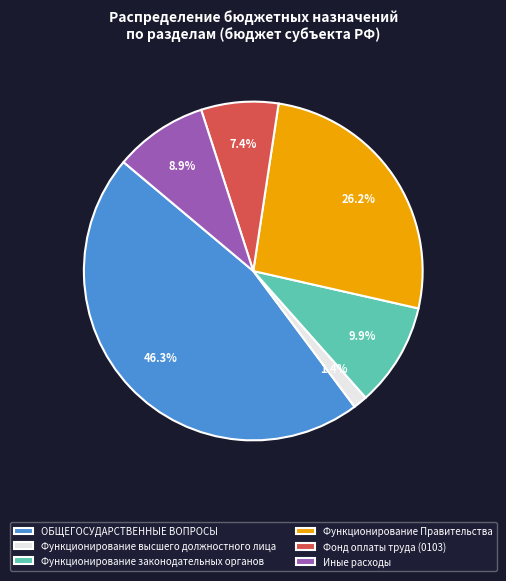

Does any single category account for the majority?

No